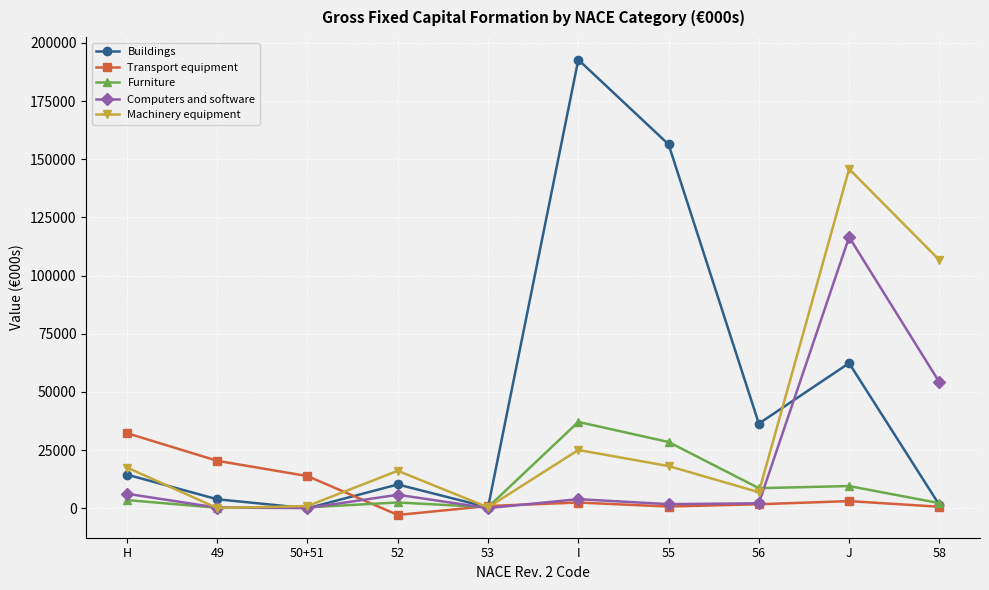

What is the spread (max minus min) of values at 58?

106038